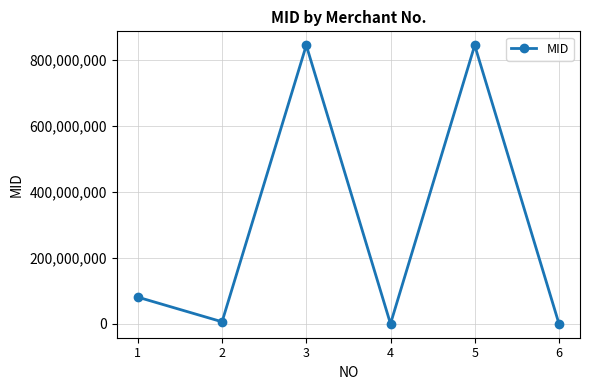

Is it true that the value at 3 is 844090014?

True